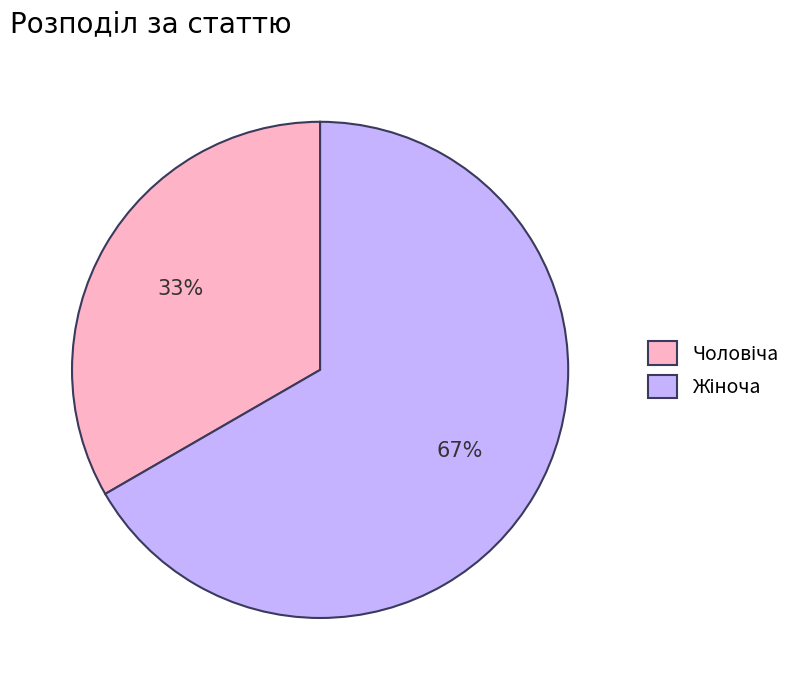

Does any single category account for the majority?

Yes